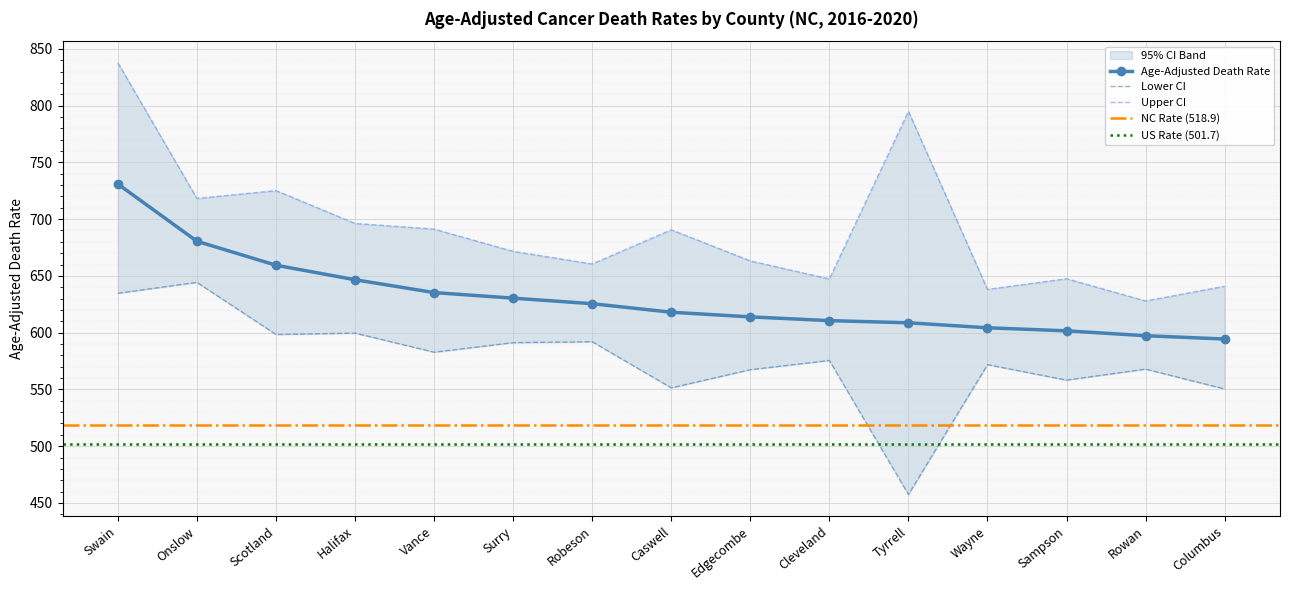

What is the greatest value displayed?

837.7